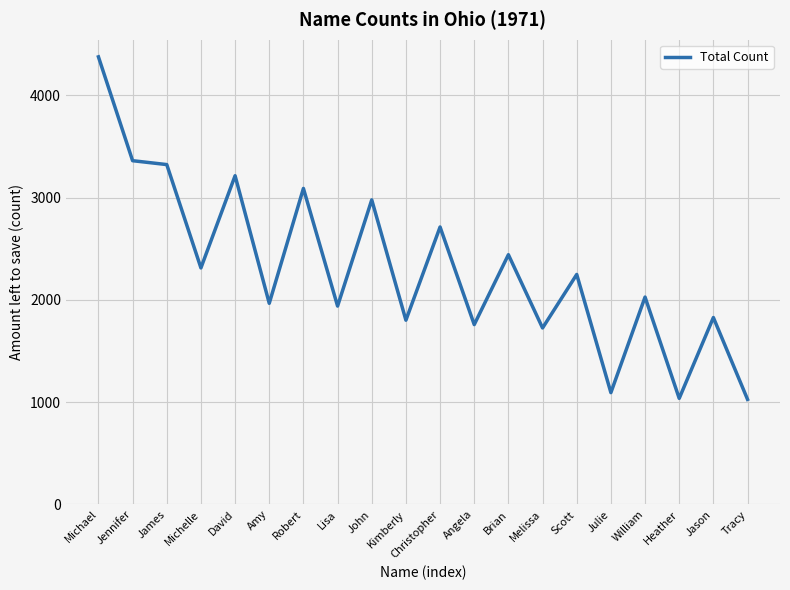

Where is the first local maximum?

David